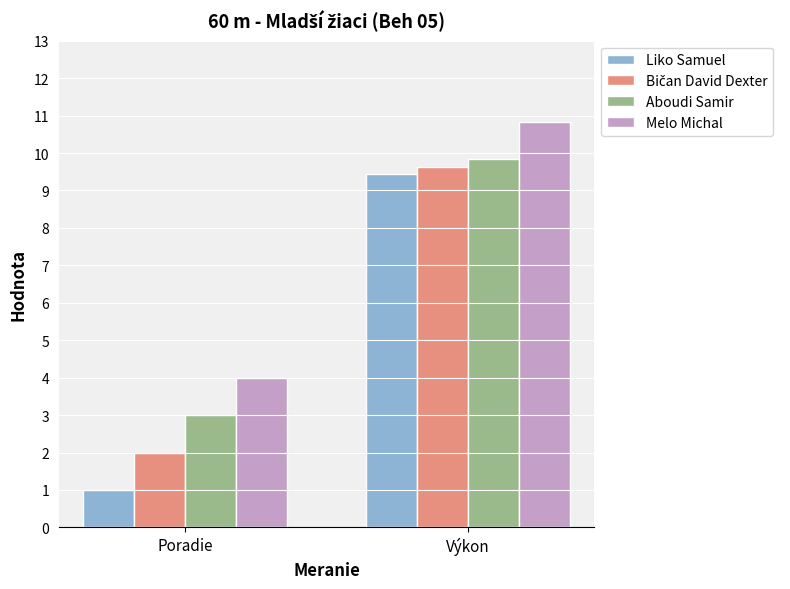

How many bars are there in total?

8